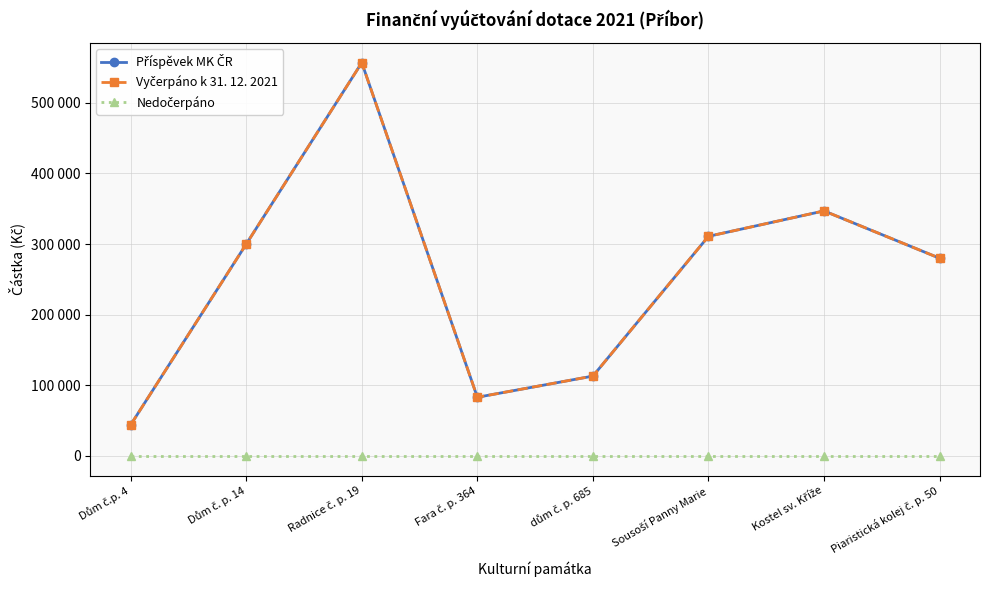

Which label corresponds to the largest value in the chart?

Radnice č. p. 19